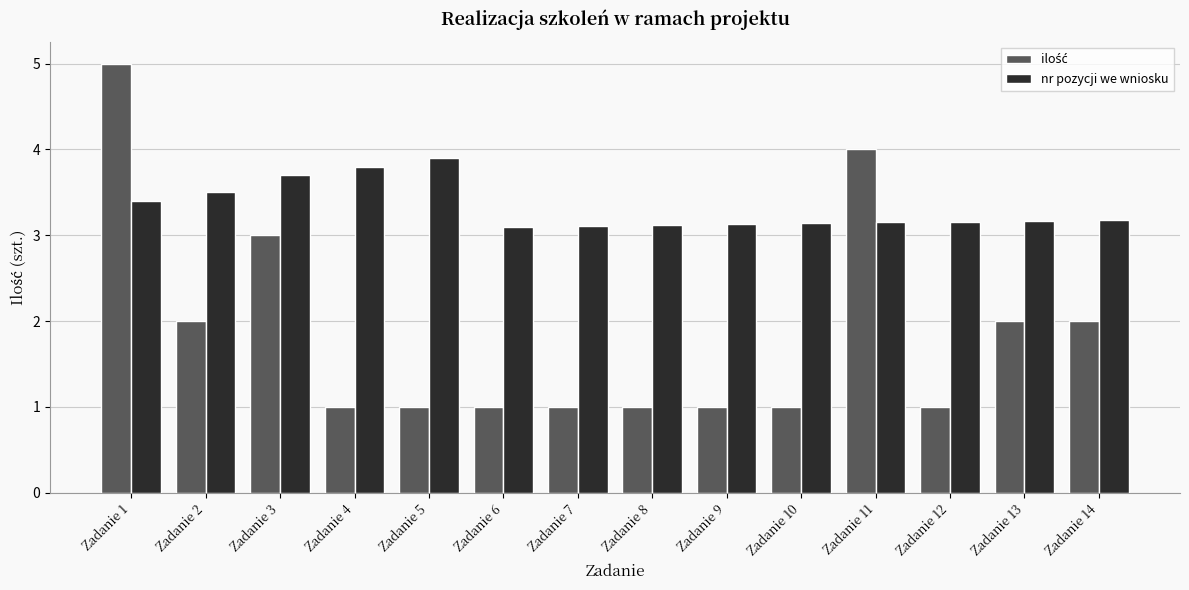

What is the total value across all series at Zadanie 4?

4.8